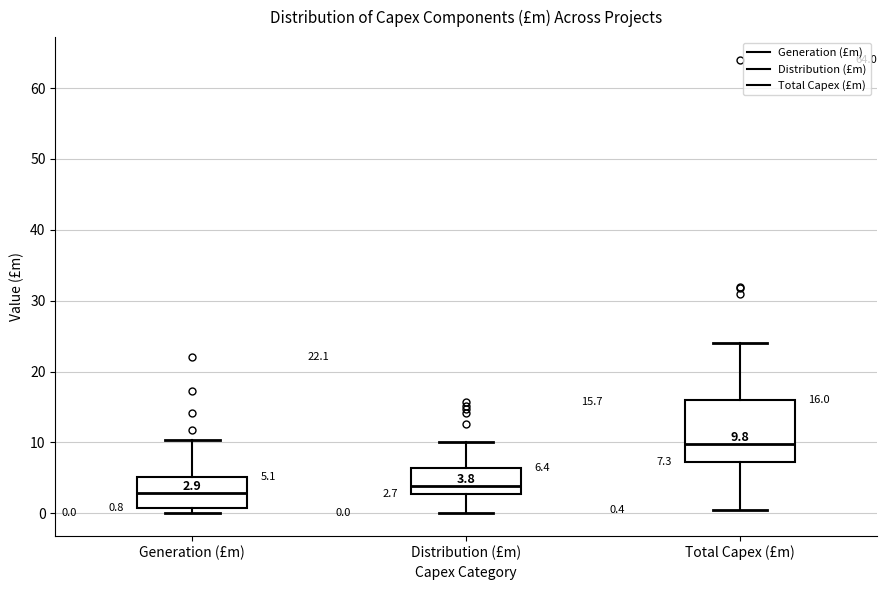

Comparing the boxes themselves (not the whiskers), which one is the tallest?

Total Capex (£m)